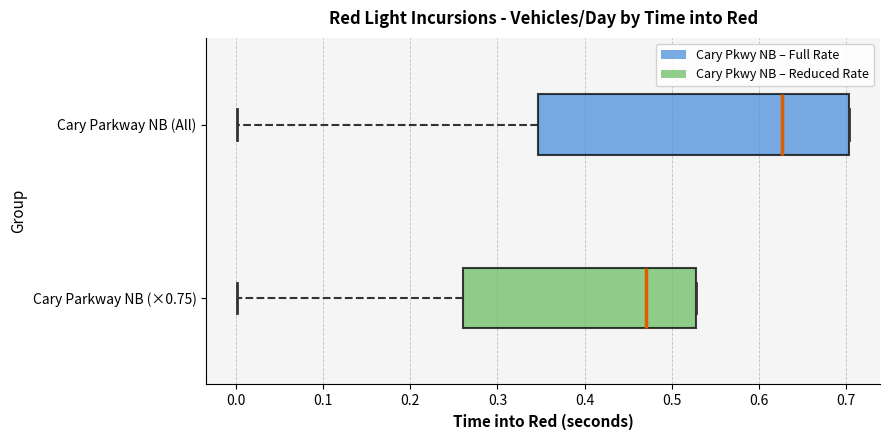

Comparing the boxes themselves (not the whiskers), which one is the widest?

Cary Parkway NB (All)